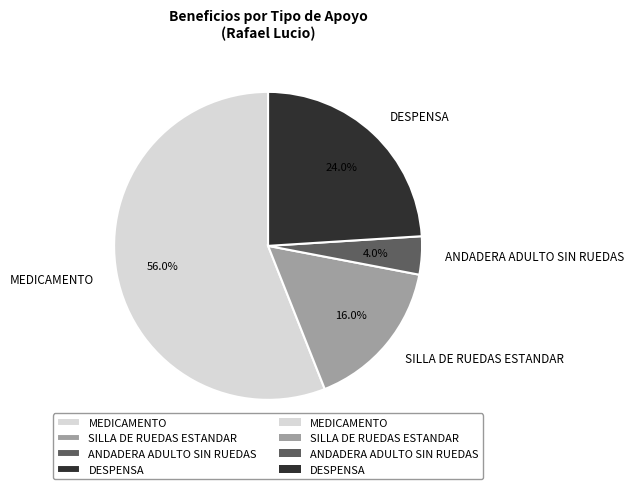

What percentage do DESPENSA and ANDADERA ADULTO SIN RUEDAS together represent?

28.0%